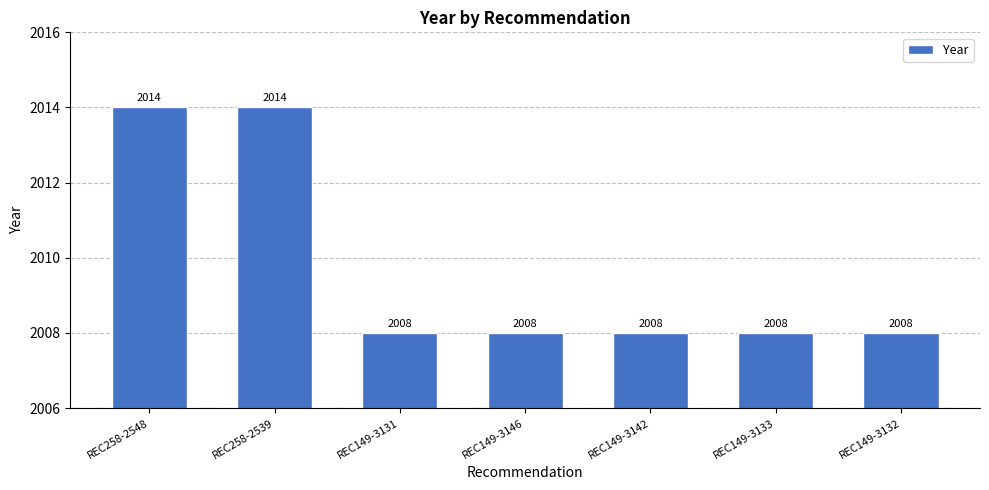

Approximately how many times larger is the value at REC258-2539 compared to REC149-3133?

1.0